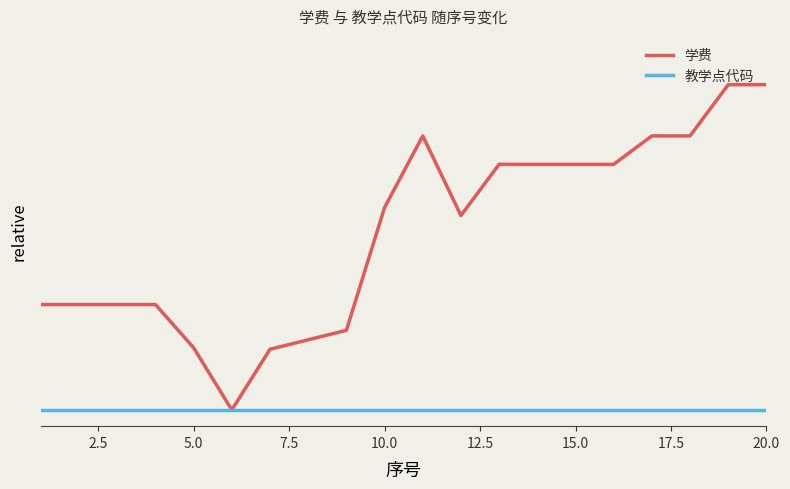

Which series has the largest range (max minus min)?

学费